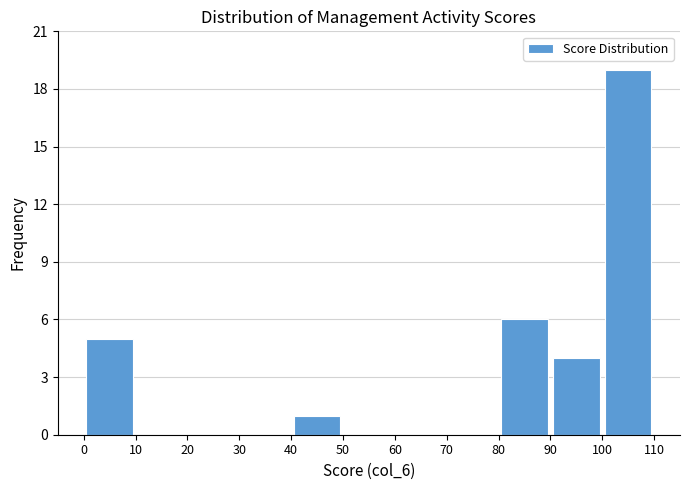

Reading left to right, list every bar in this chart as the range it spans on the x-axis followed by its height. The values are not printed on the chart, so give them approximately, as read against the axis.

0 to 10: 5
10 to 20: 0
20 to 30: 0
30 to 40: 0
40 to 50: 1
50 to 60: 0
60 to 70: 0
70 to 80: 0
80 to 90: 6
90 to 100: 4
100 to 110: 19